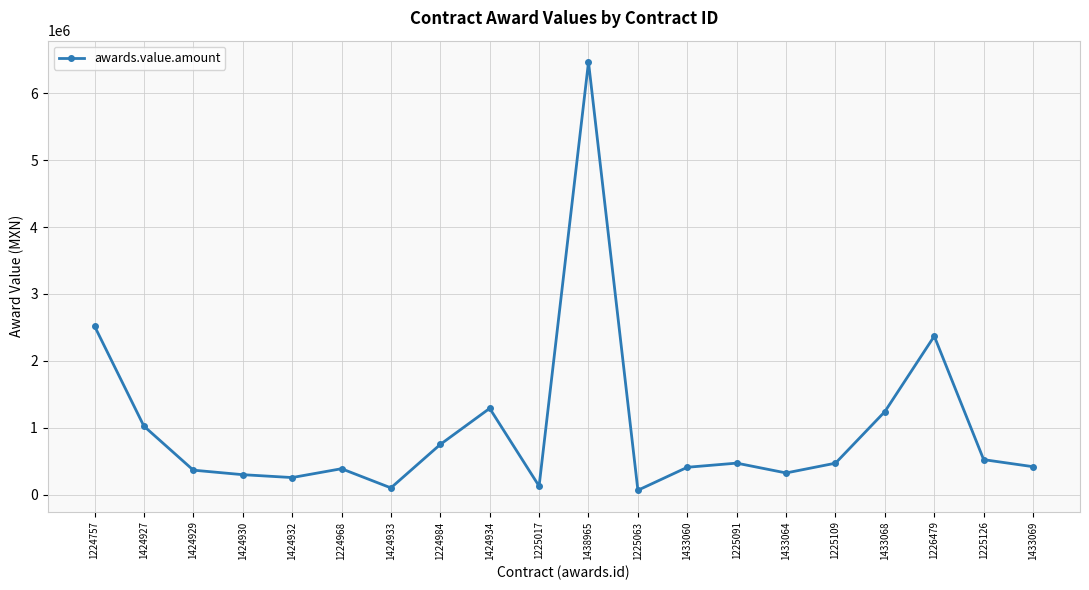

What position from the right is 1433069?

1